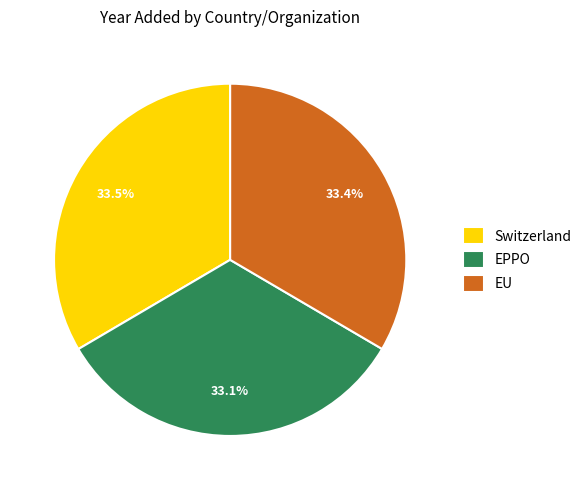

Does EPPO account for over 50% of the chart?

No